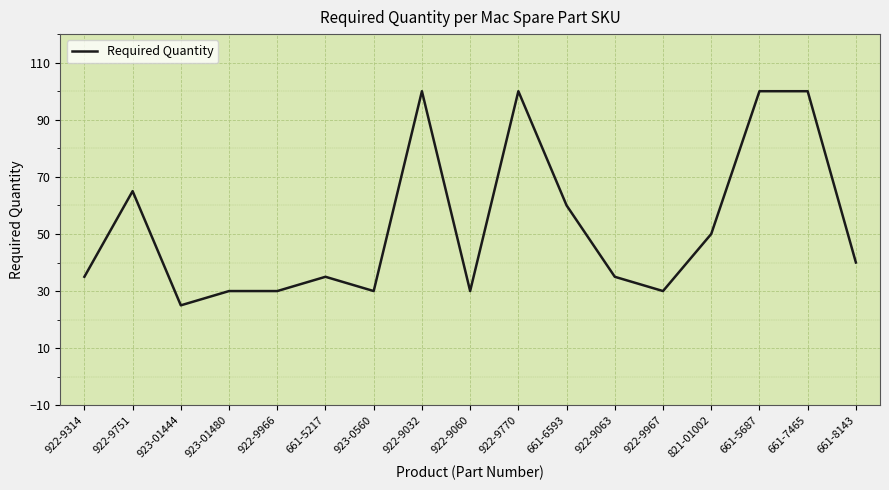

What is the difference between the second highest and minimum values?

75